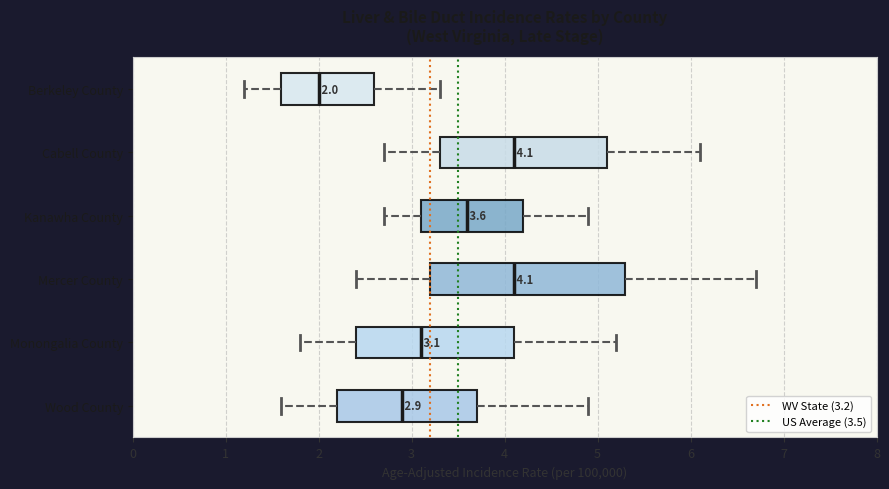

Which box's median line is the furthest to the left?

Berkeley County